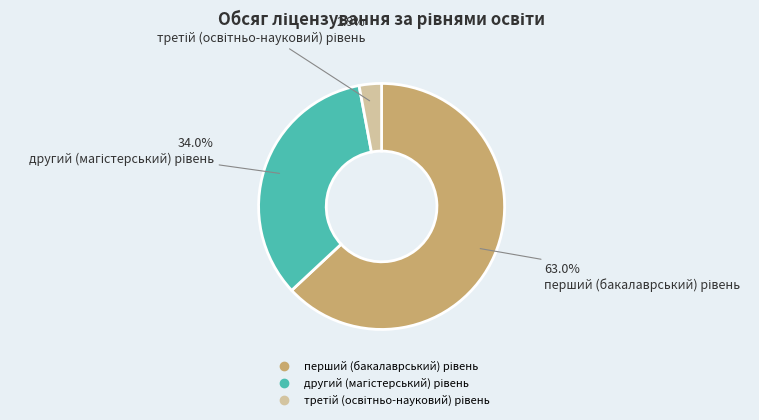

Which slice represents more than half of the pie?

перший (бакалаврський) рівень